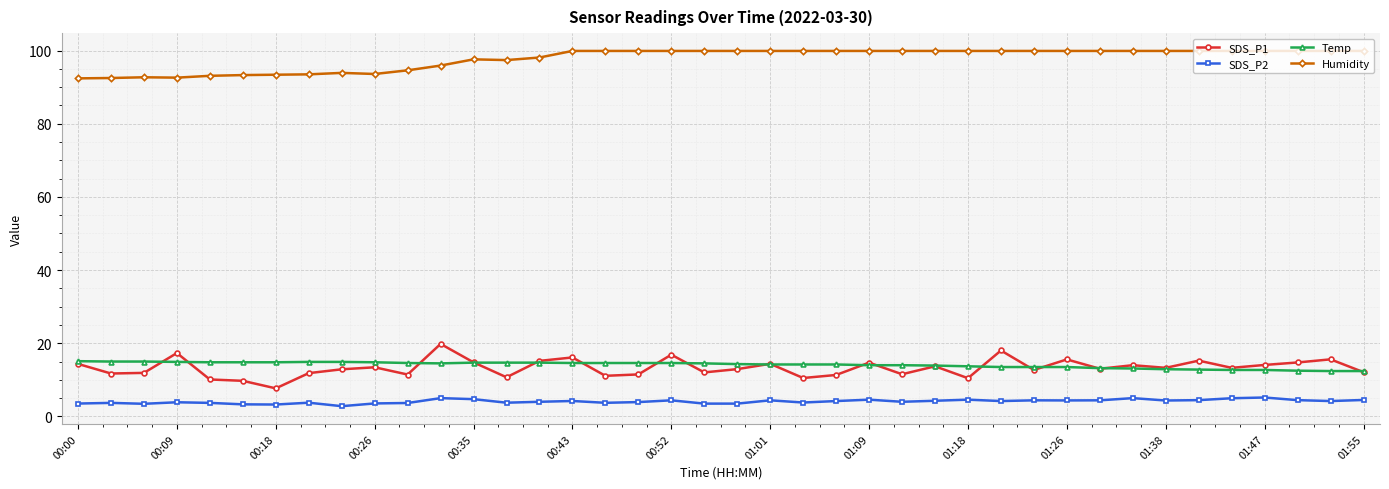

At how many categories does at least one series exceed 47?

40